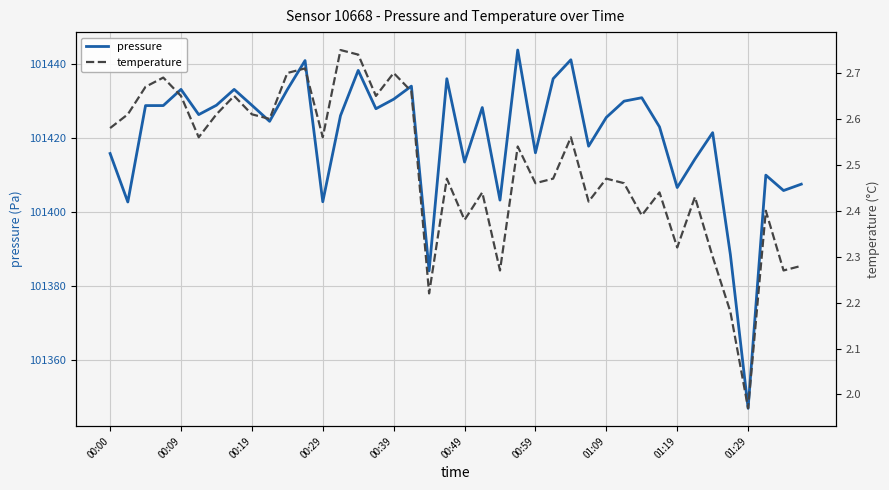

What is the lowest value of the pressure series?

101347.0